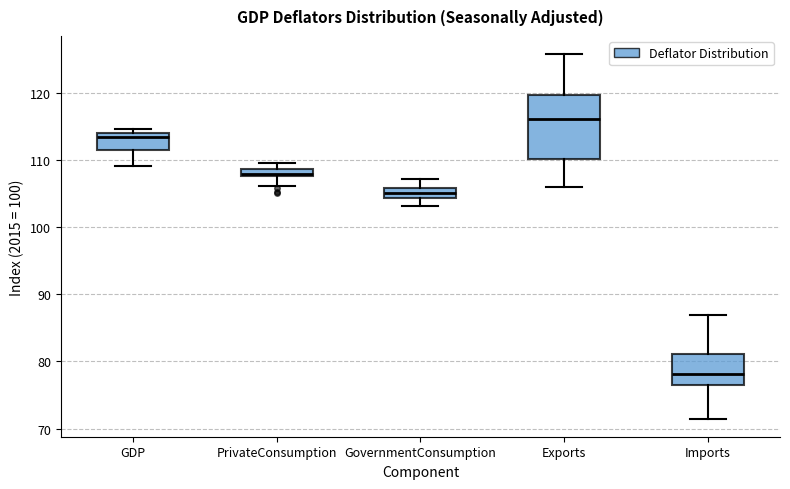

Which box's median line is the lowest?

Imports